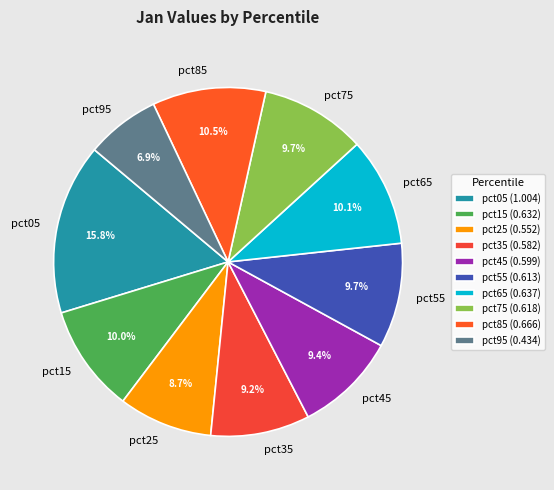

To the nearest percent, what portion does pct55 represent?

10%